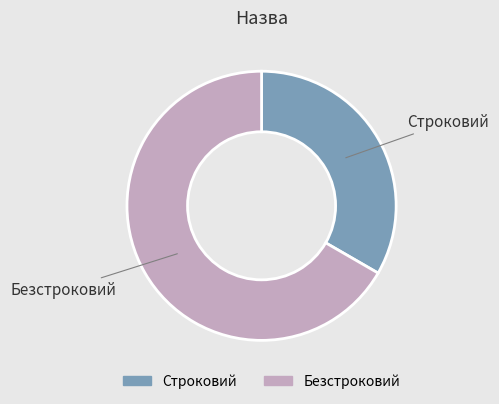

Is it true that Строковий is 33% of the pie?

True